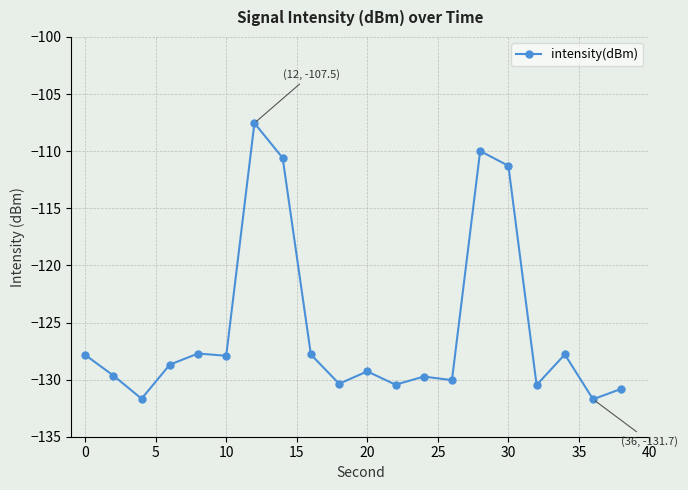

What is the maximum value shown in the chart?

-107.5